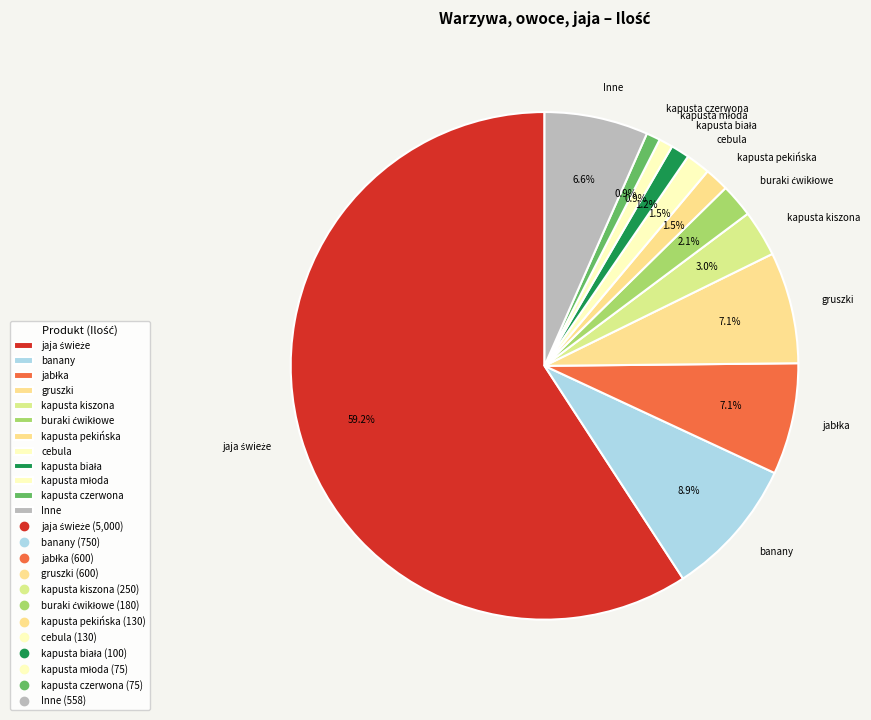

Approximately how many times larger is the value at kapusta czerwona compared to kapusta kiszona?

0.3